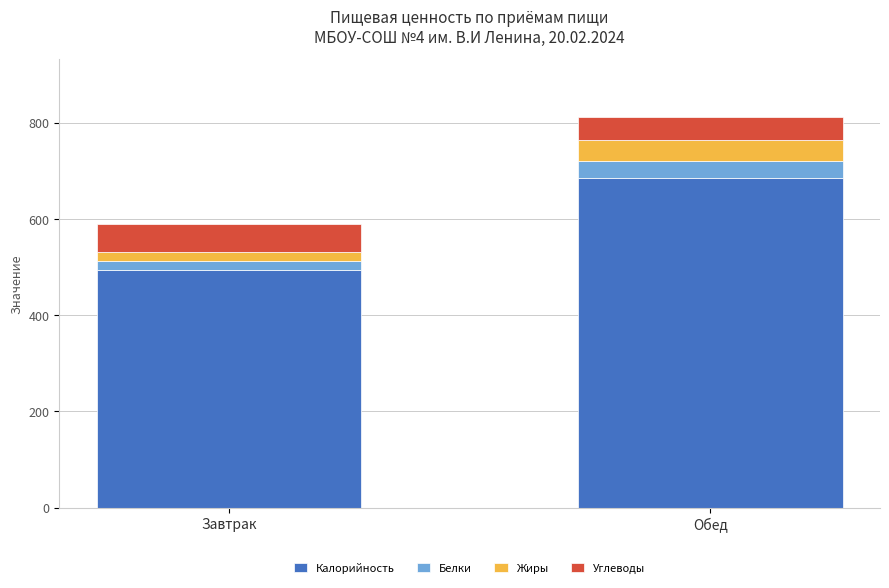

At which label does Калорийность reach its peak?

Обед